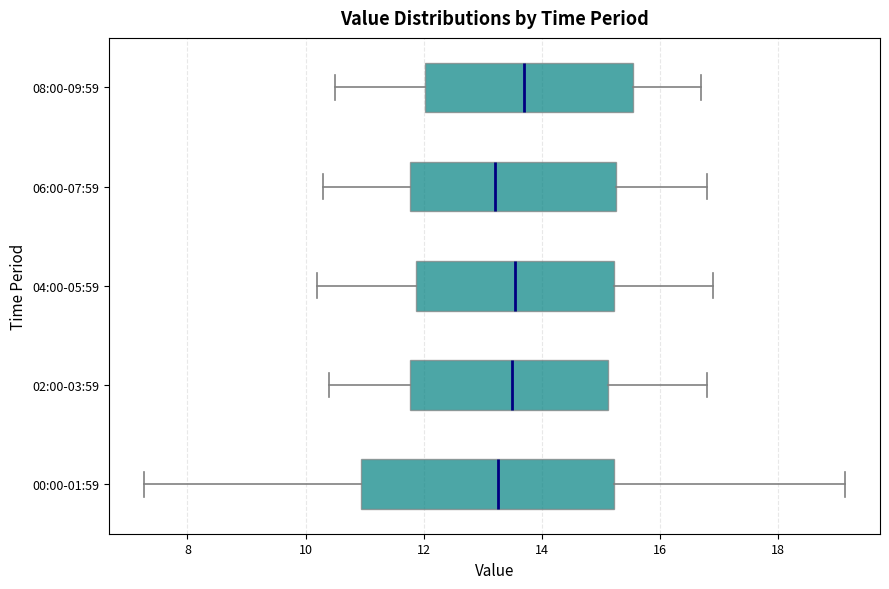

Which box is the widest, from its left edge to its right edge?

00:00-01:59